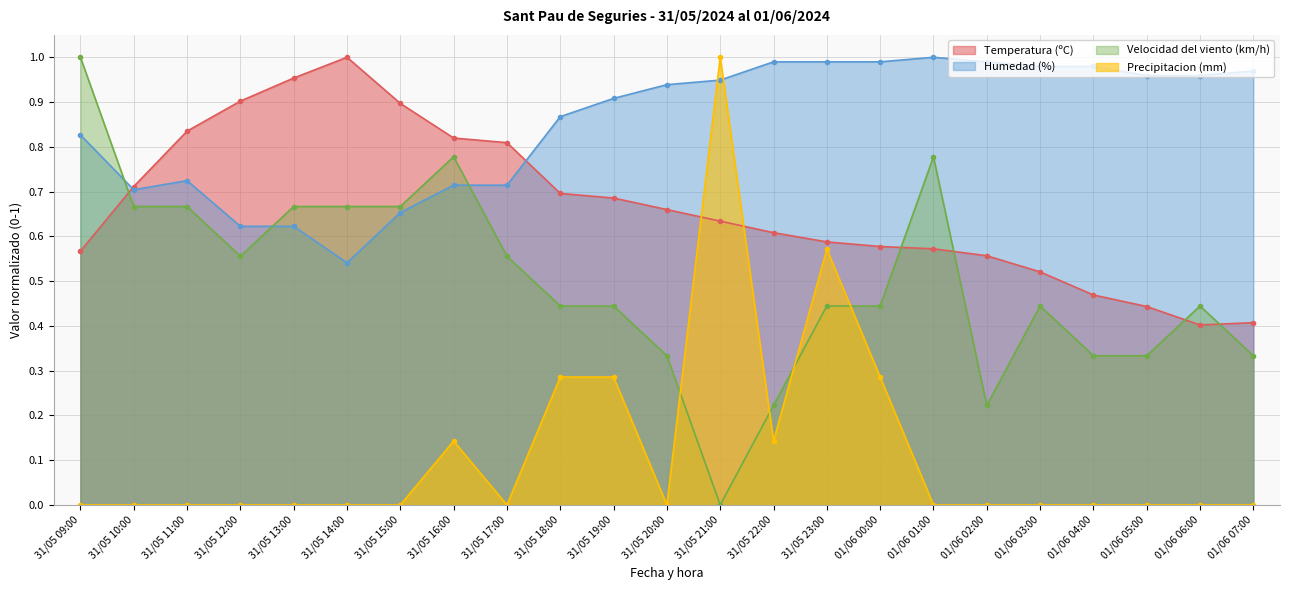

Rank the series by their average value, from lowest to highest.

Precipitacion (mm), Velocidad del viento (km/h), Temperatura (ºC), Humedad (%)